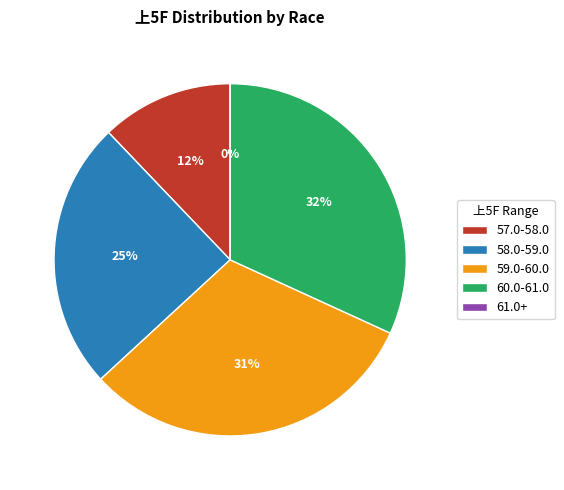

Is there any slice that represents more than half of the pie?

No